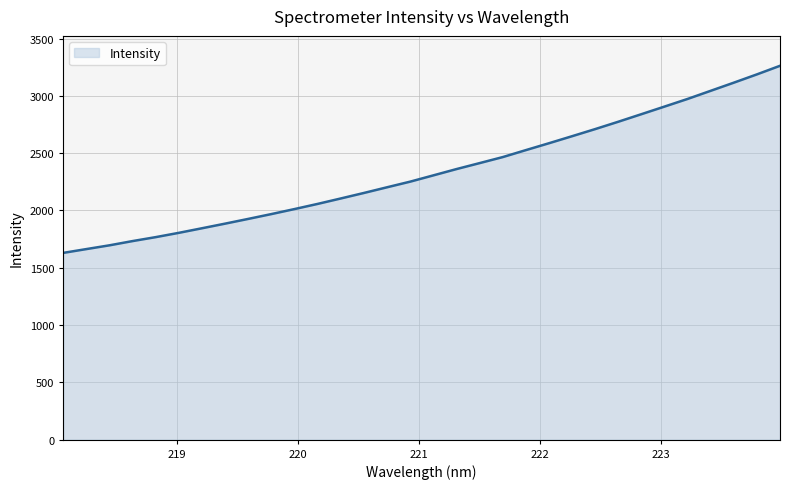

What is the difference between the maximum and minimum values?

1632.4